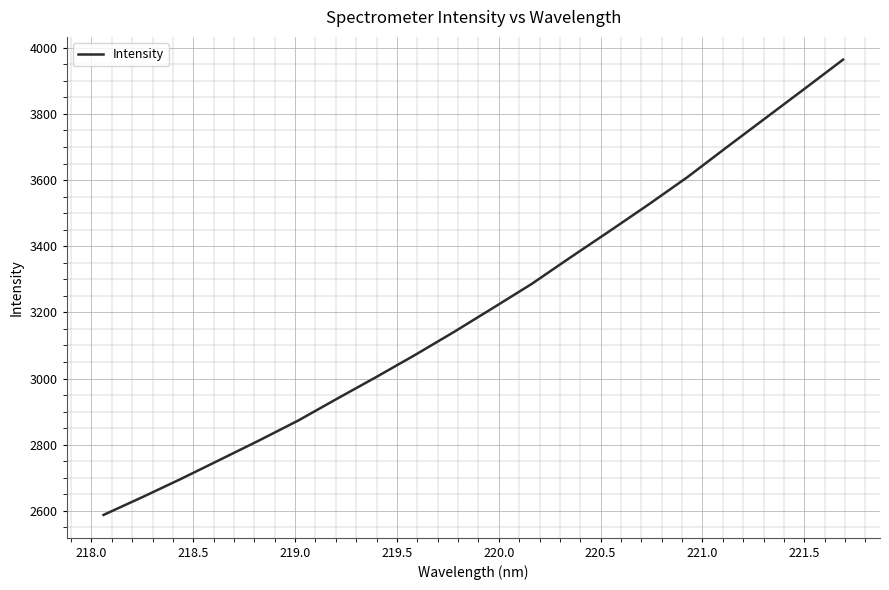

What is the smallest value displayed?

2587.6